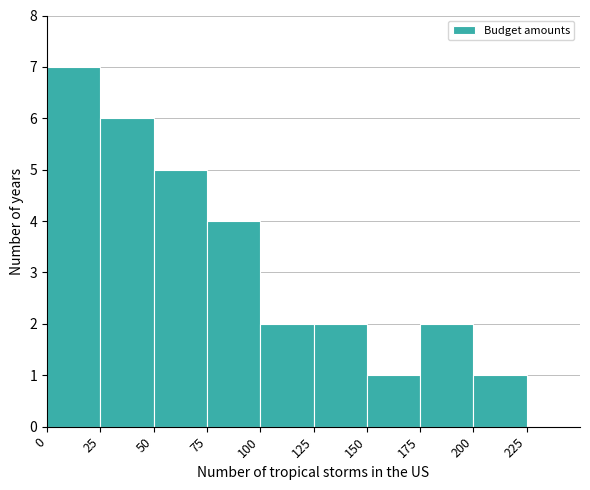

How tall is the bar that spans 100 to 125 on the x-axis? The values are not printed on the chart, so give them approximately, as read against the axis.

2